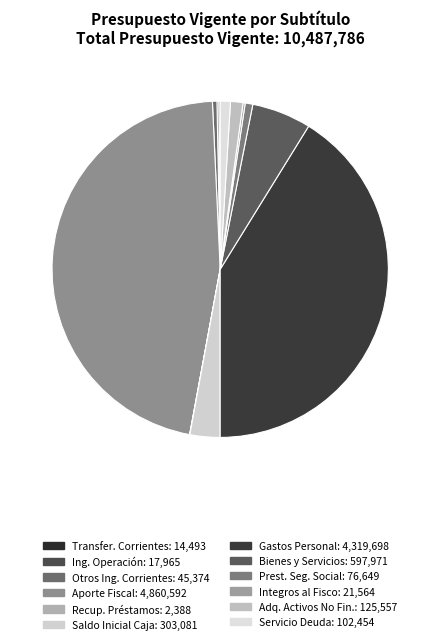

Is there any slice that represents more than half of the pie?

No